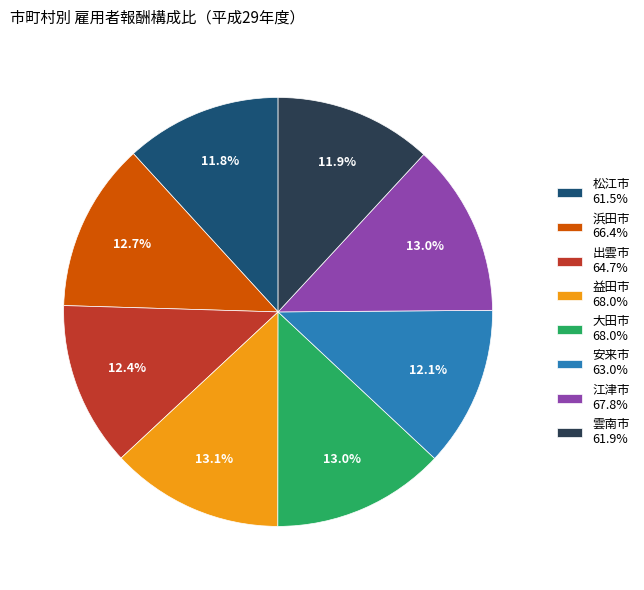

Does 益田市 68.0% represent more than half of the total?

No